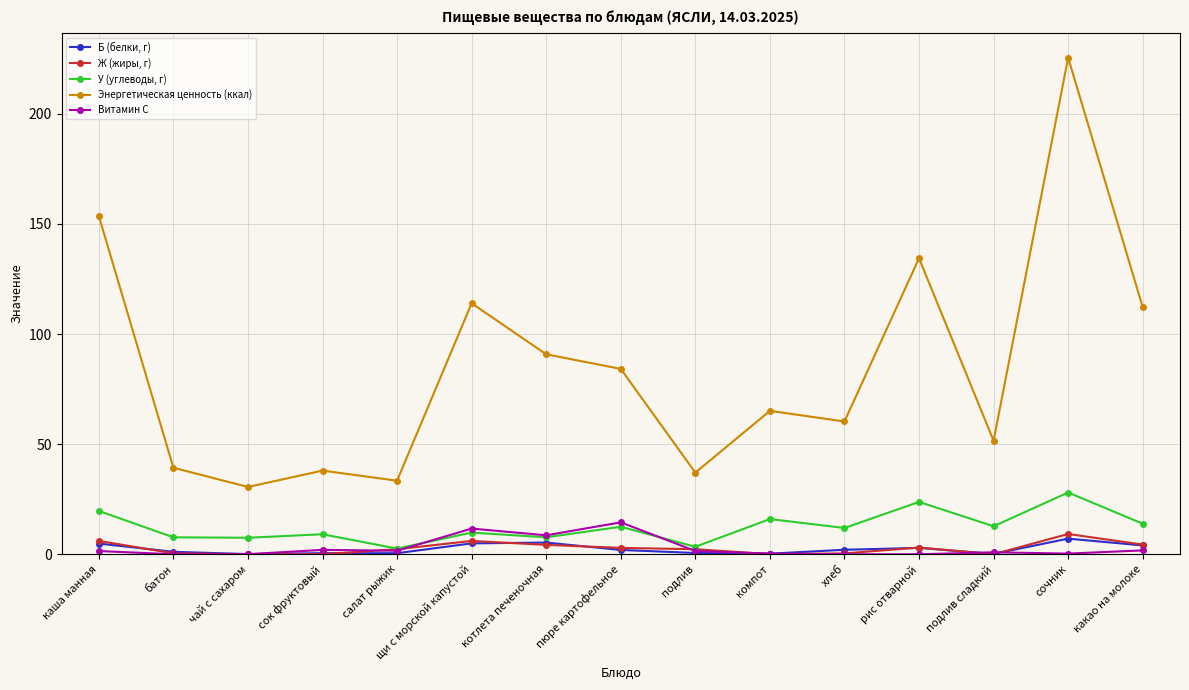

Which series has the widest spread of values?

Энергетическая ценность (ккал)